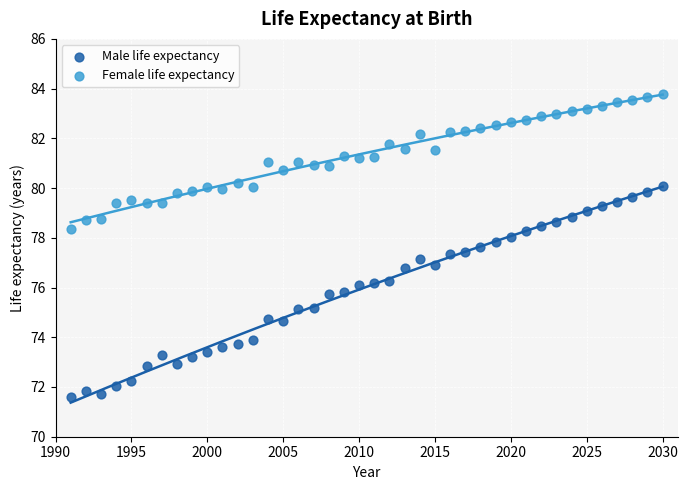

Which series contains the lowest Y value?

Male life expectancy